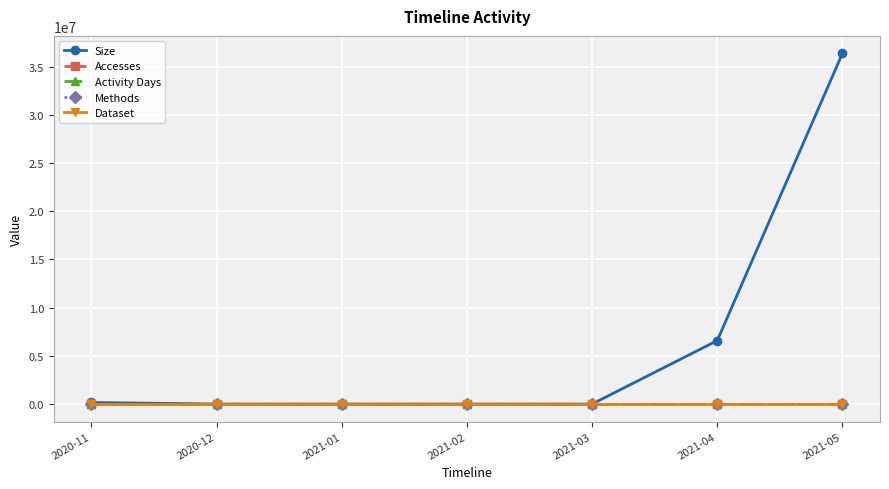

Does the chart display data point markers on the line(s)?

Yes